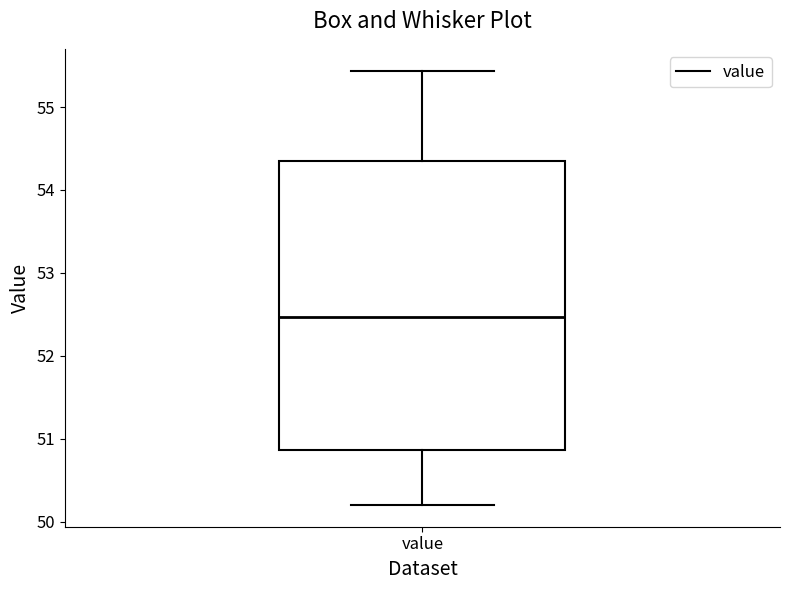

Read this box plot against the y-axis: the position of the median line, the range covered by the box, and the ends of both whiskers. The values are not printed on the chart, so give them approximately, as read against the axis.

median 52.5, box 50.9 to 54.4, whiskers 50.2 to 55.4